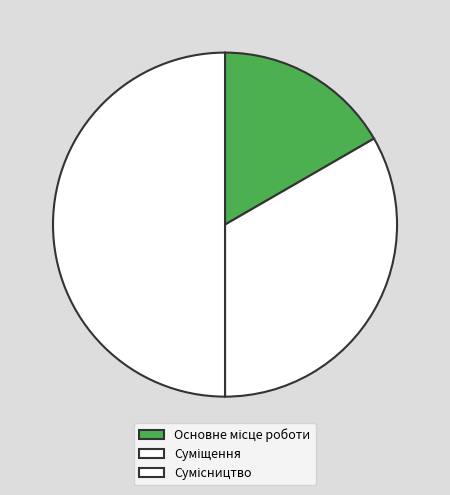

What is the smallest slice in the pie chart?

Основне місце роботи